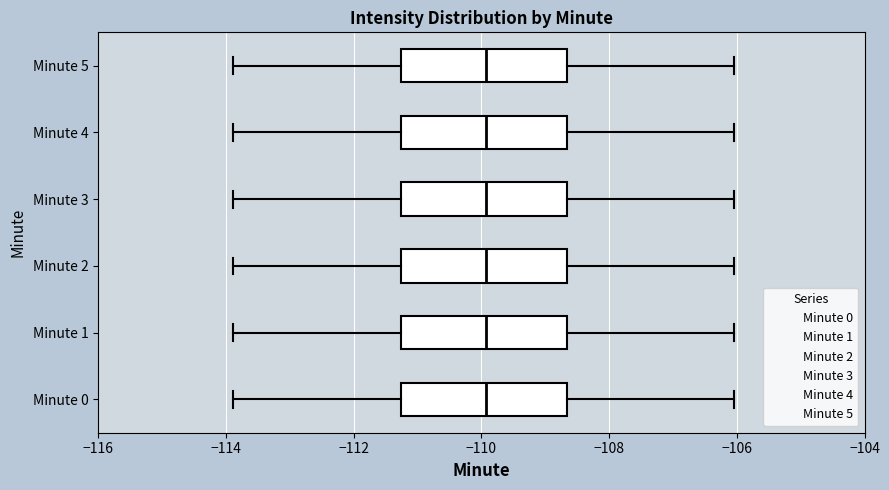

Reading bottom to top, transcribe this box plot: for each box, give where its median line is, the range the box spans, and where its two whiskers end, as read against the x-axis. The values are not printed on the chart, so give them approximately, as read against the axis.

Minute 0: median -110.0, box -111.2 to -108.6, whiskers -113.8 to -106.0
Minute 1: median -110.0, box -111.2 to -108.6, whiskers -113.8 to -106.0
Minute 2: median -110.0, box -111.2 to -108.6, whiskers -113.8 to -106.0
Minute 3: median -110.0, box -111.2 to -108.6, whiskers -113.8 to -106.0
Minute 4: median -110.0, box -111.2 to -108.6, whiskers -113.8 to -106.0
Minute 5: median -110.0, box -111.2 to -108.6, whiskers -113.8 to -106.0